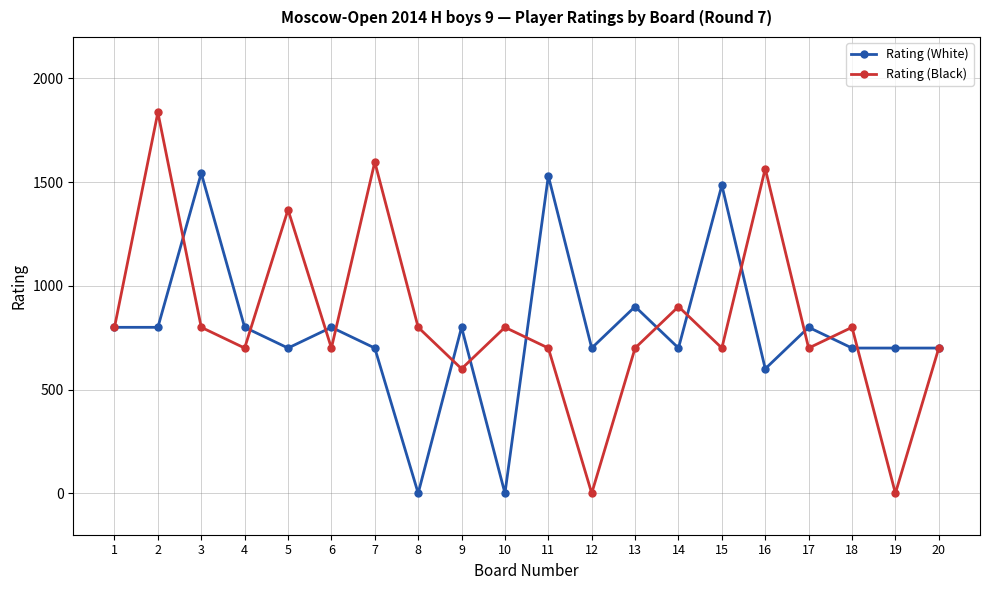

What is the value of the Rating (White) point at the 6th from the left?

800